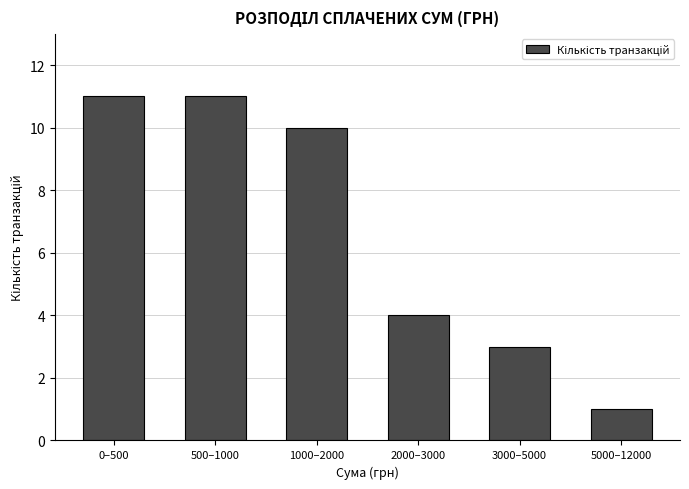

Reading left to right, what are all the values shown in this chart?

0–500=11	500–1000=11	1000–2000=10	2000–3000=4	3000–5000=3	5000–12000=1